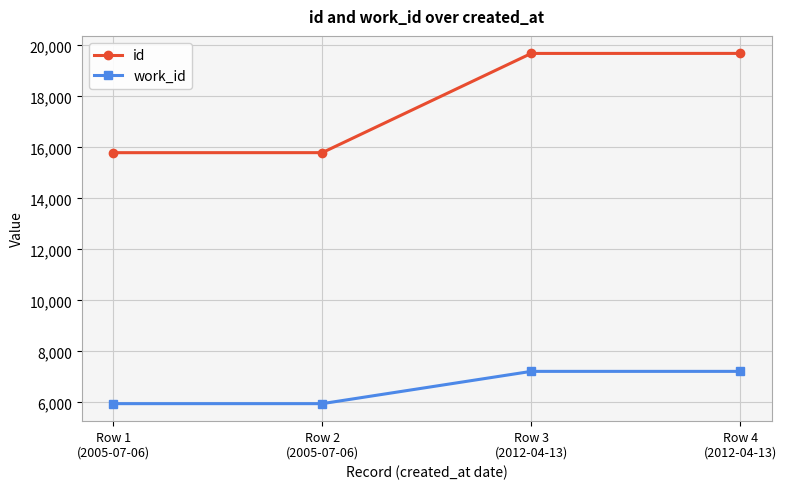

Between Row 1
(2005-07-06) and Row 3
(2012-04-13), which series saw the biggest shift?

id